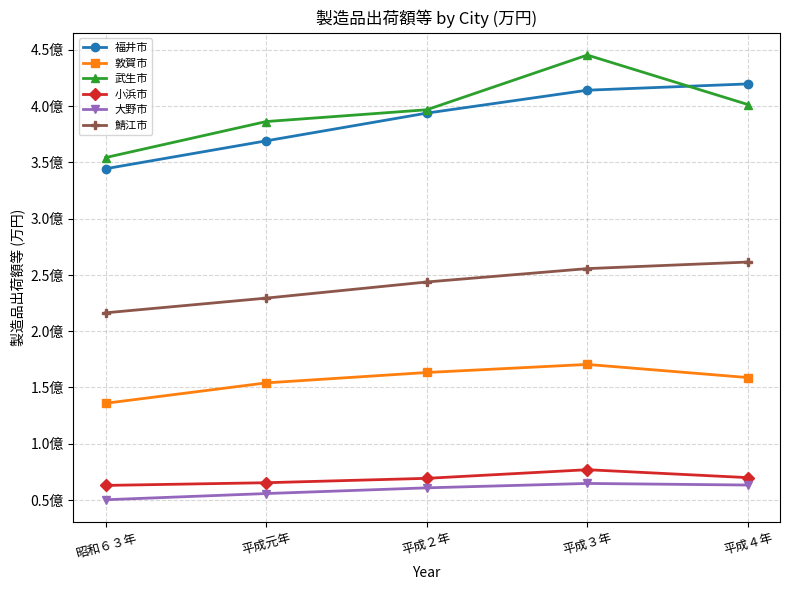

Reading right to left, what are all the values shown in this chart?

福井市: 41981963	41423055	39386637	36921698	34443574
敦賀市: 15881078	17049703	16331318	15408057	13595555
武生市: 40149520	44547645	39684739	38636704	35435554
小浜市: 6986865	7690797	6924111	6533650	6294437
大野市: 6328238	6469777	6078229	5572051	5020131
鯖江市: 26149577	25565441	24376348	22942356	21636498